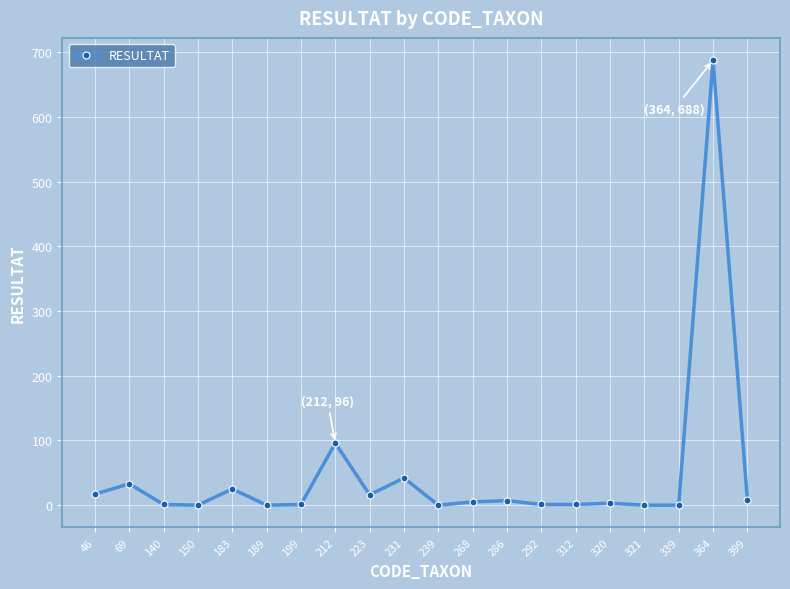

What is the maximum value shown in the chart?

688